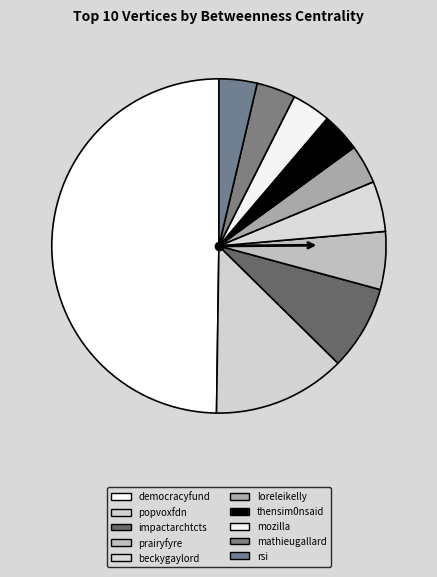

Is there any slice that represents more than half of the pie?

No